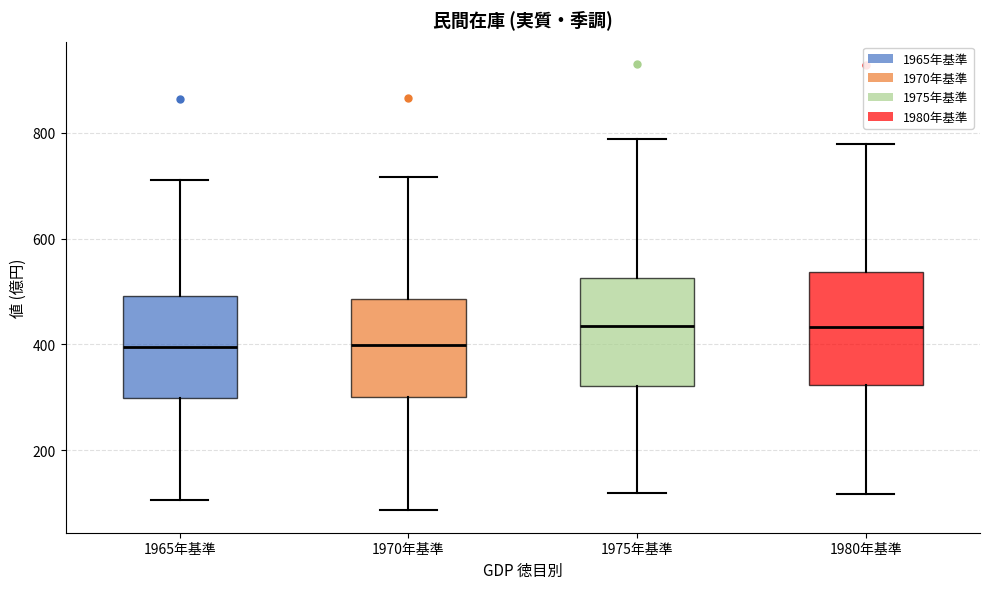

Reading left to right, transcribe this box plot: for each box, give where its median line is, the range the box spans, and where its two whiskers end, as read against the y-axis. The values are not printed on the chart, so give them approximately, as read against the axis.

1965年基準: median 400, box 300 to 500, whiskers 100 to 720
1970年基準: median 400, box 300 to 480, whiskers 80 to 720
1975年基準: median 440, box 320 to 520, whiskers 120 to 780
1980年基準: median 440, box 320 to 540, whiskers 120 to 780